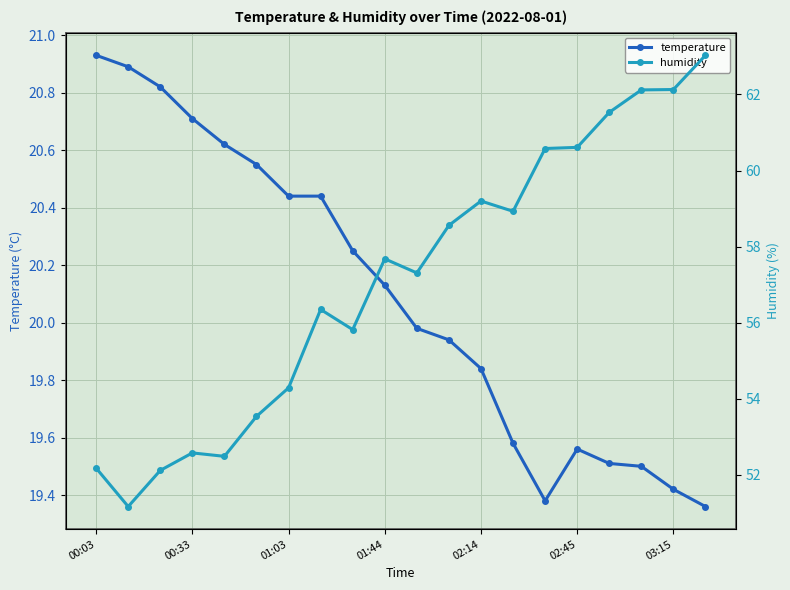

True or false: humidity and temperature cross at least once.

False